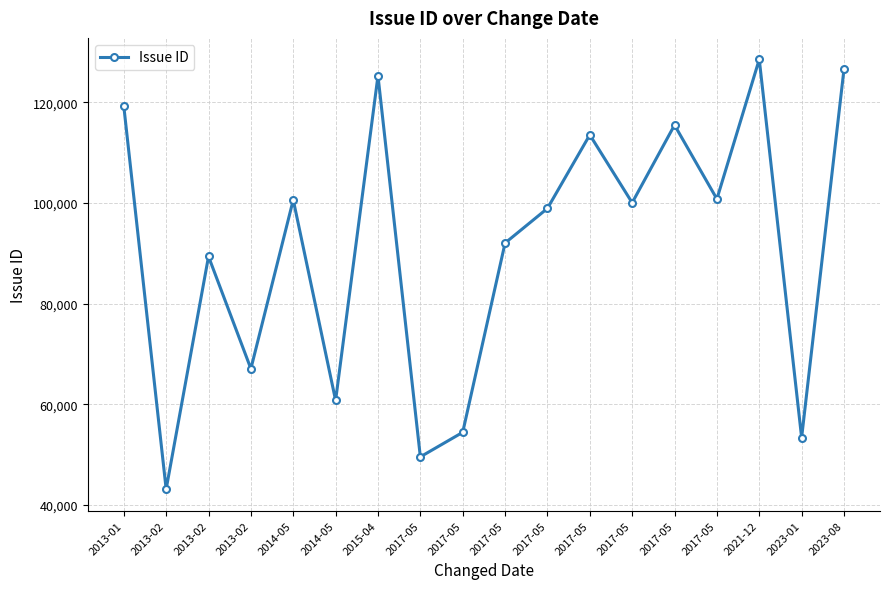

What is the difference between the maximum and minimum values?

85355